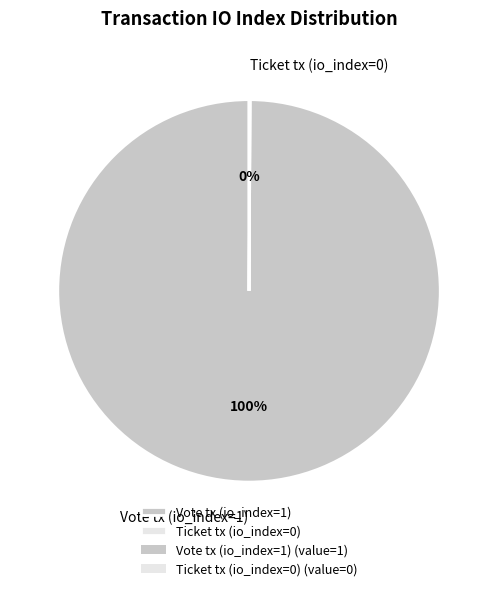

What is the largest slice in the pie chart?

Vote tx (io_index=1)